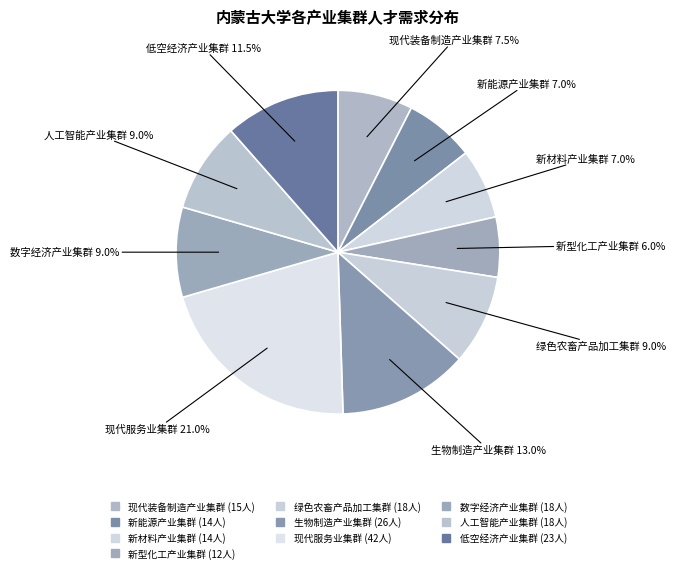

Is it true that 现代装备制造产业集群 is 22% of the pie?

False